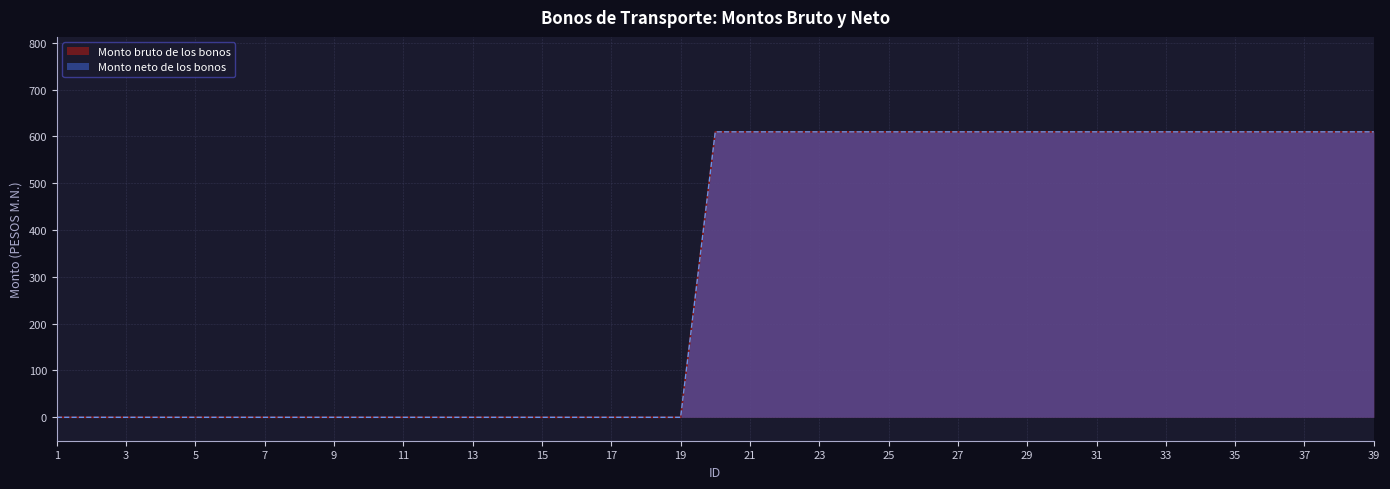

How many categories are shown in the chart?

39